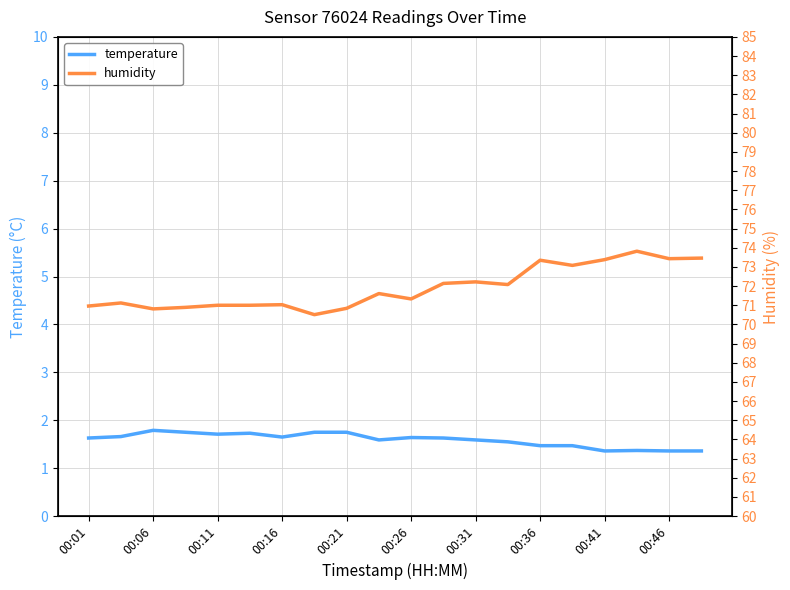

What is the lowest value of the temperature series?

1.4